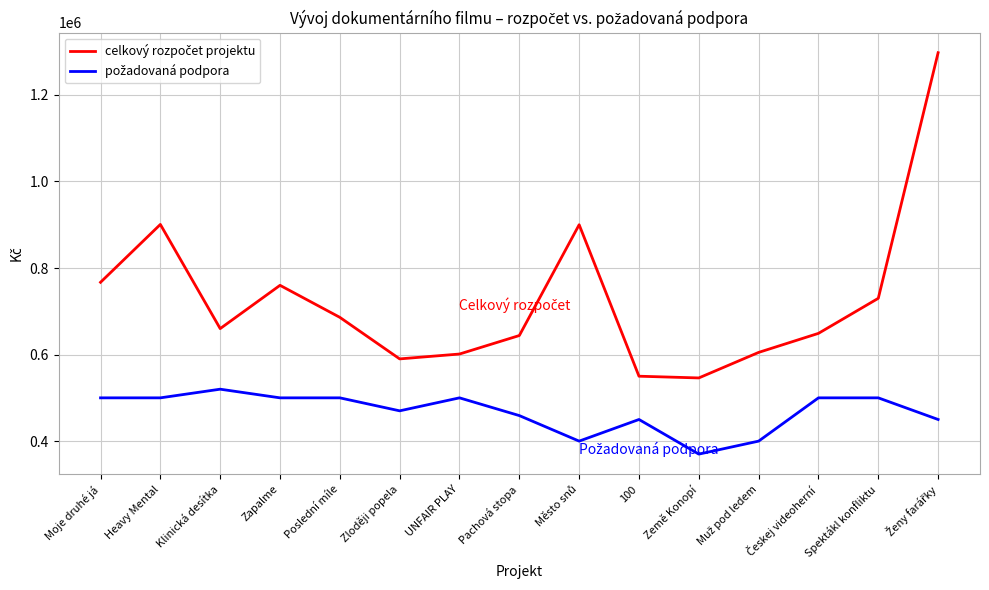

What is the spread (max minus min) of values at Klinická desítka?

140000